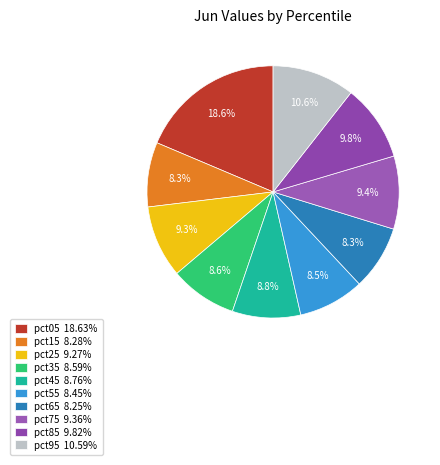

Rank the categories by value from lowest to highest.

pct65, pct15, pct55, pct35, pct45, pct25, pct75, pct85, pct95, pct05